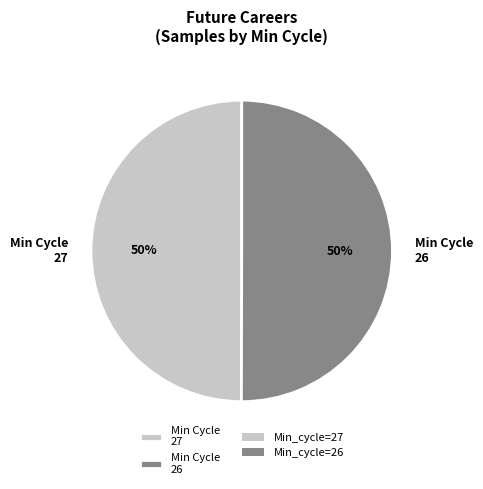

How many segments does this pie chart have?

2